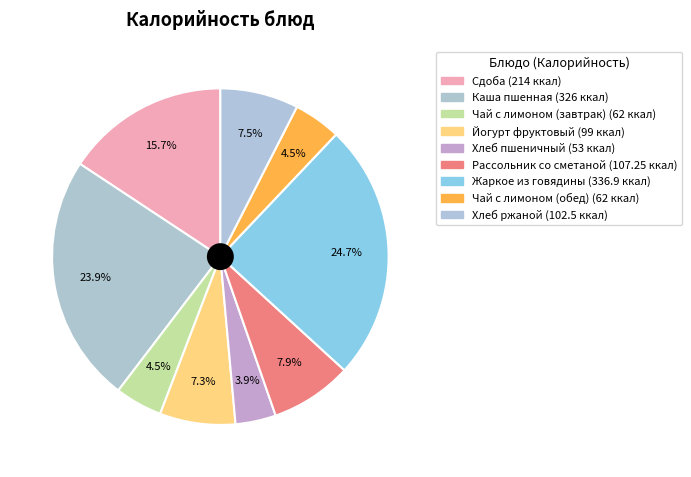

What percentage is the Хлеб ржаной slice, to the nearest percent?

8%